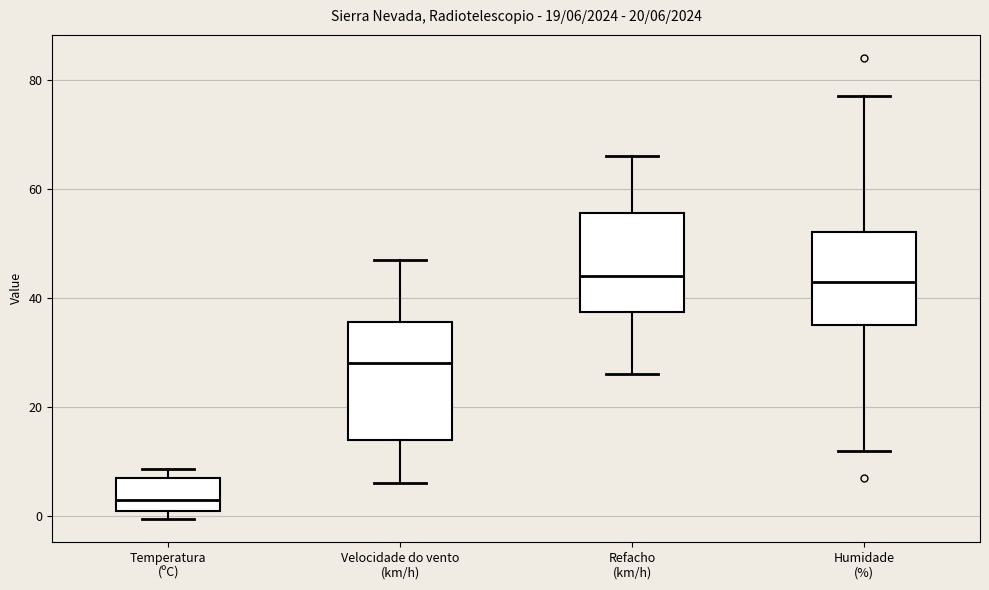

Which box is the tallest, from its lower edge to its upper edge?

Velocidade do vento (km/h)